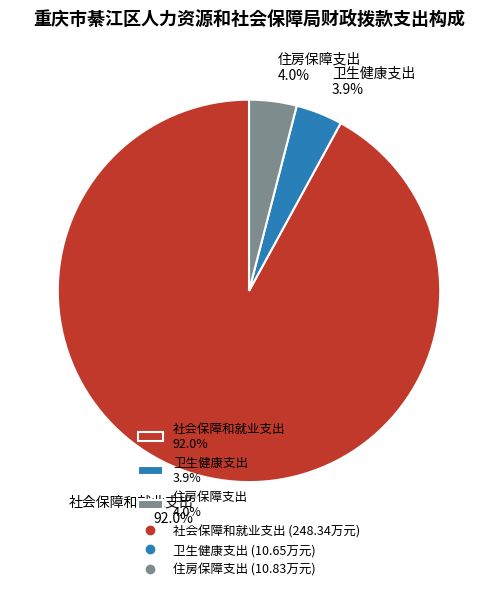

To the nearest percent, what is the combined percentage of 卫生健康支出 and 住房保障支出?

8%